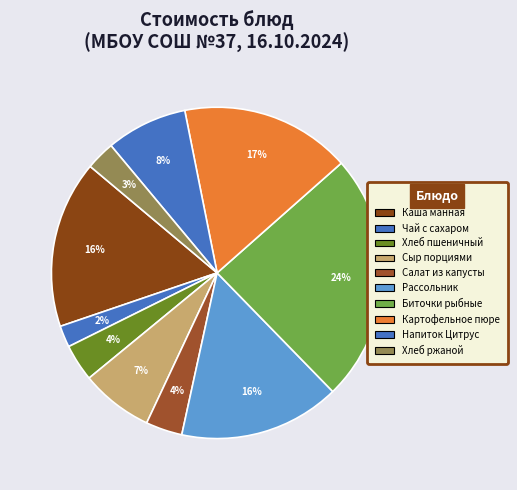

Combined, do Чай с сахаром and Рассольник account for over 50%?

No